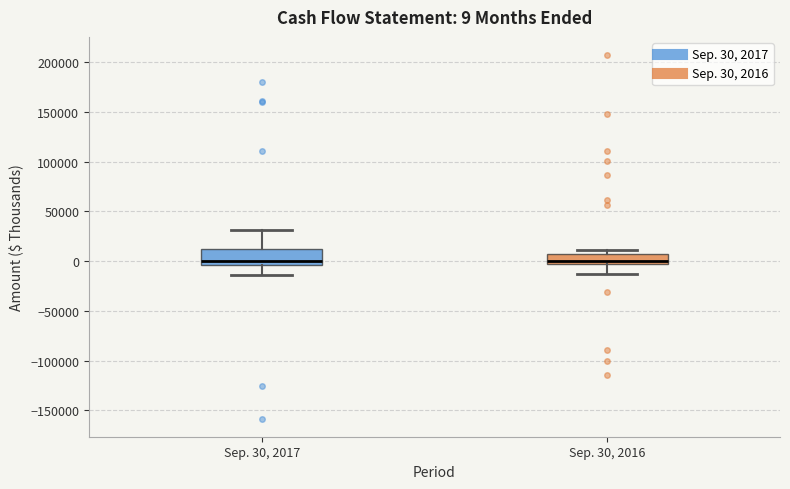

Which box is the tallest, from its lower edge to its upper edge?

Sep. 30, 2017